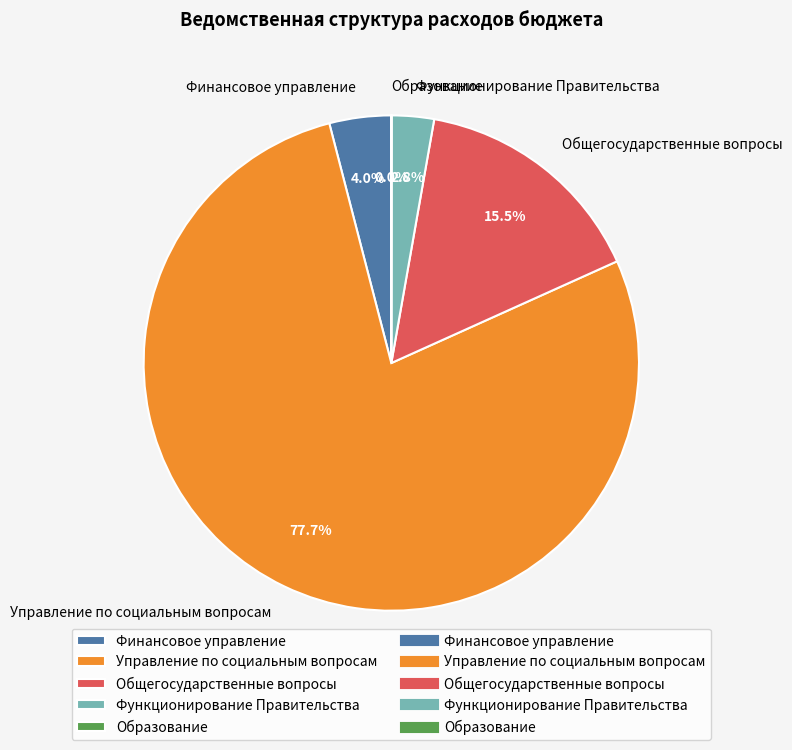

Does any single category account for the majority?

Yes